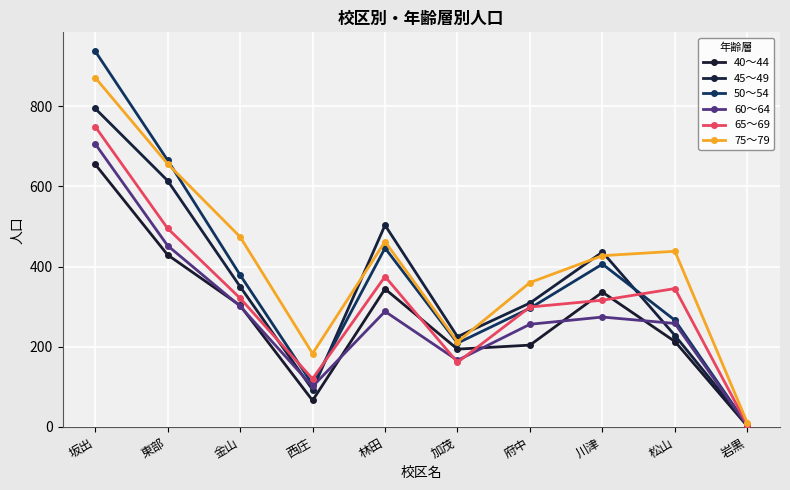

What value does the 65～69 series have at 松山, to the nearest 50?

350